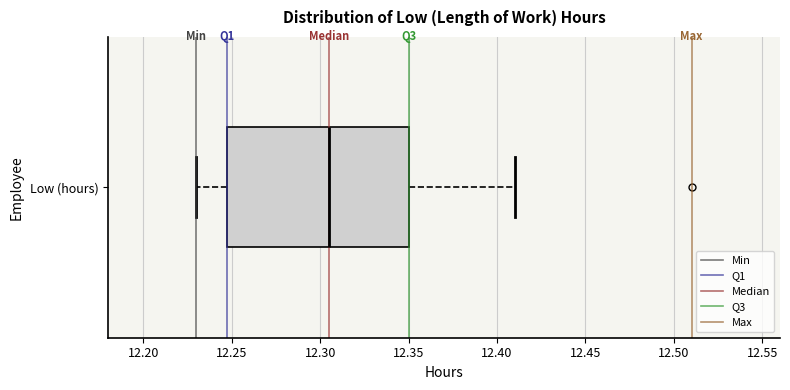

Where does the median line of the box for Low (hours) sit on the x-axis? The values are not printed on the chart, so give them approximately, as read against the axis.

12.305